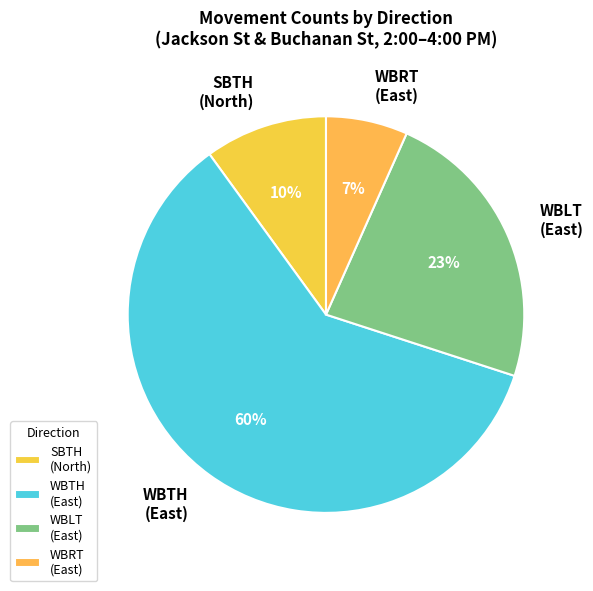

Which category has the biggest portion of the pie?

WBTH (East)